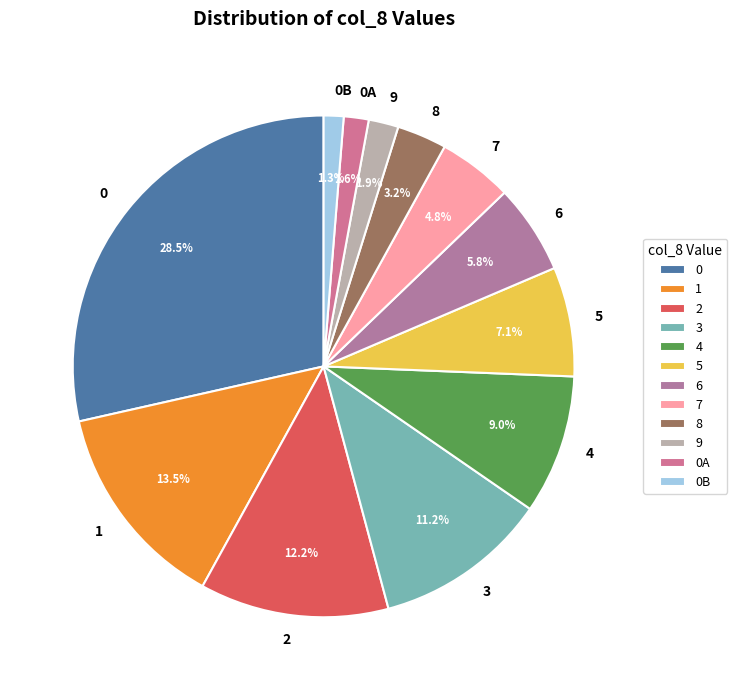

How many slices are in this pie chart?

12